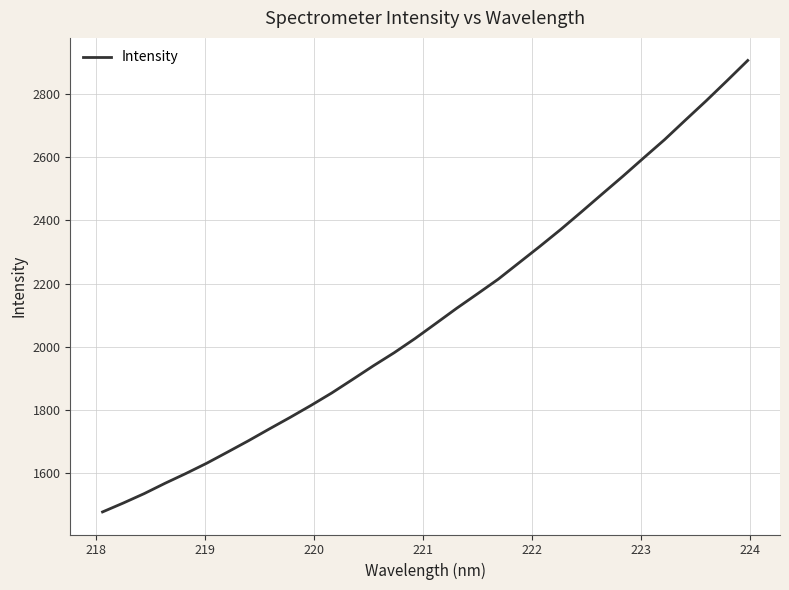

What is the minimum value shown in the chart?

1477.8